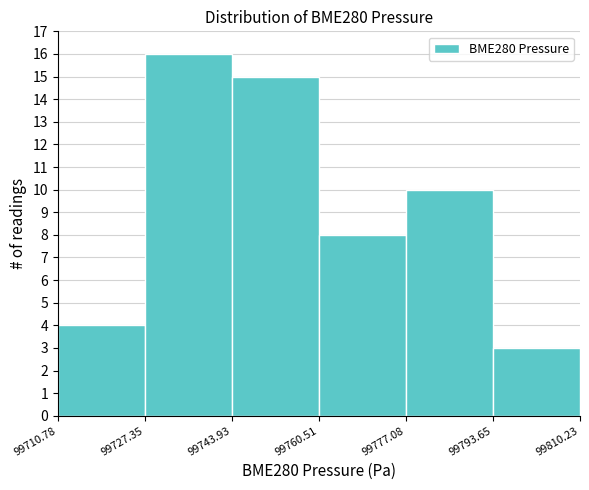

Reading left to right, transcribe this chart: for each bar, give the range it covers on the x-axis and its height. The values are not printed on the chart, so give them approximately, as read against the axis.

99710.78 to 99727.35: 4
99727.35 to 99743.93: 16
99743.93 to 99760.51: 15
99760.51 to 99777.08: 8
99777.08 to 99793.65: 10
99793.65 to 99810.23: 3